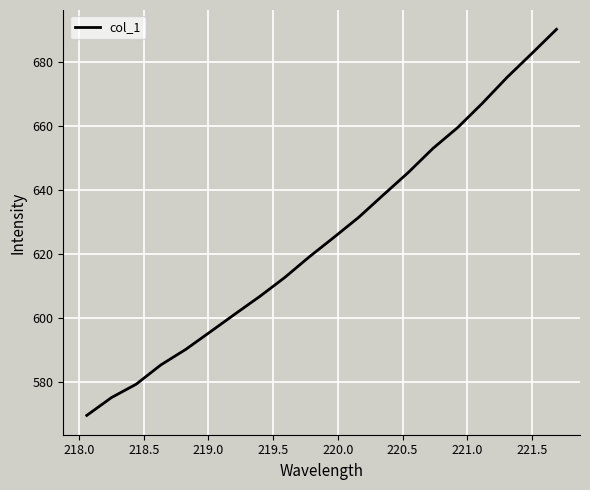

Does the chart have visible grid lines?

Yes